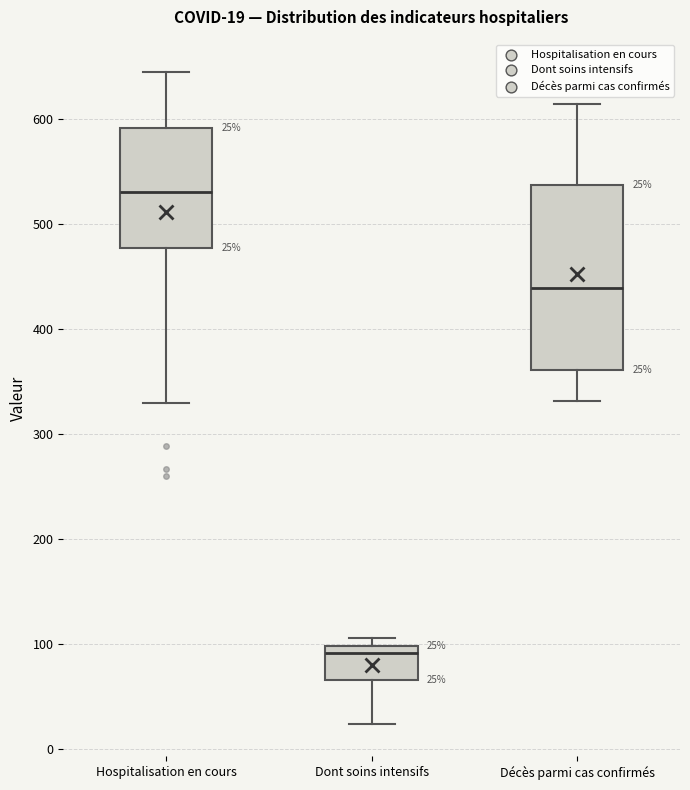

Which box's median line is the highest?

Hospitalisation en cours